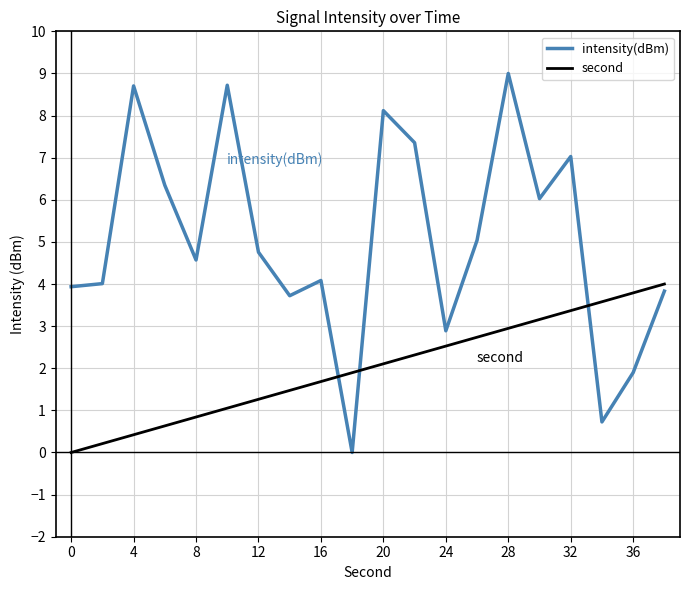

Which series has the widest spread of values?

intensity(dBm)